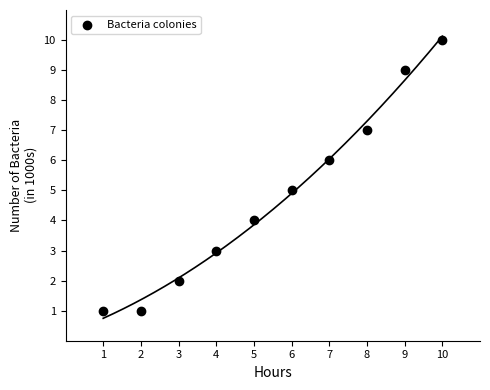

What is the average X value?

6